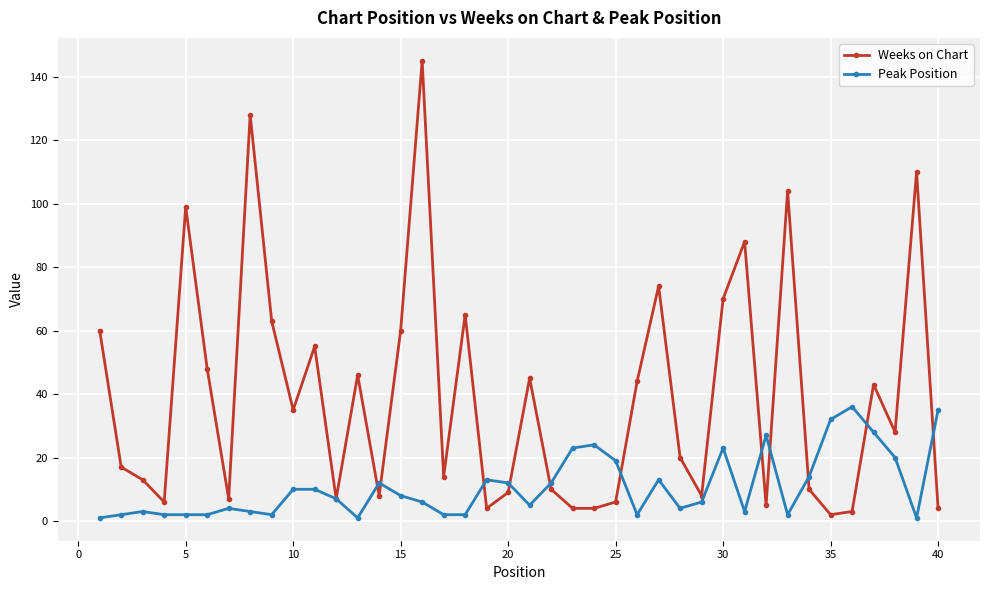

Is this an area chart (filled region under the line)?

No